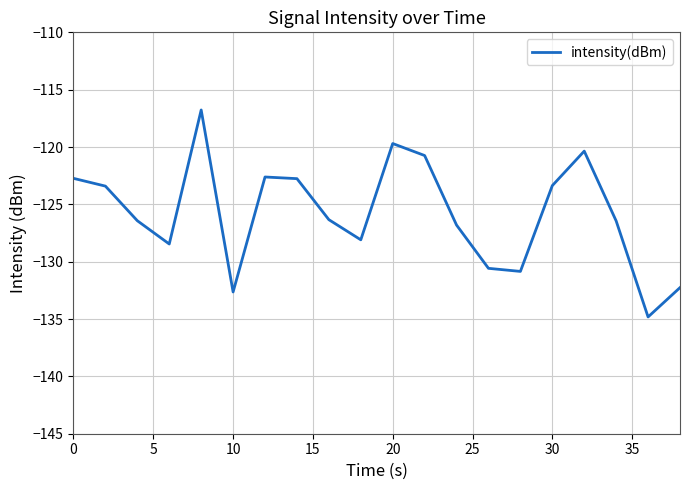

What is the maximum value shown in the chart?

-116.8